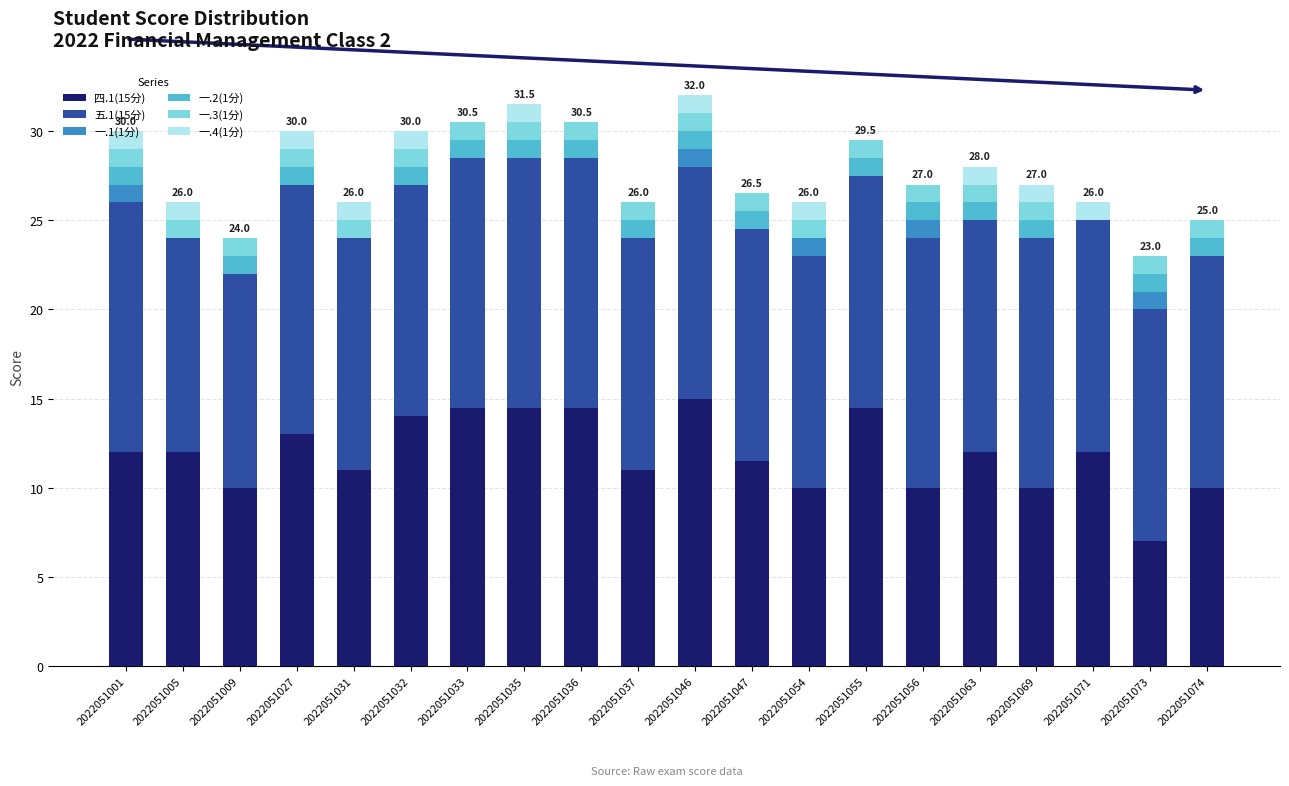

What is the total value across all series at 2022051056?

27.0